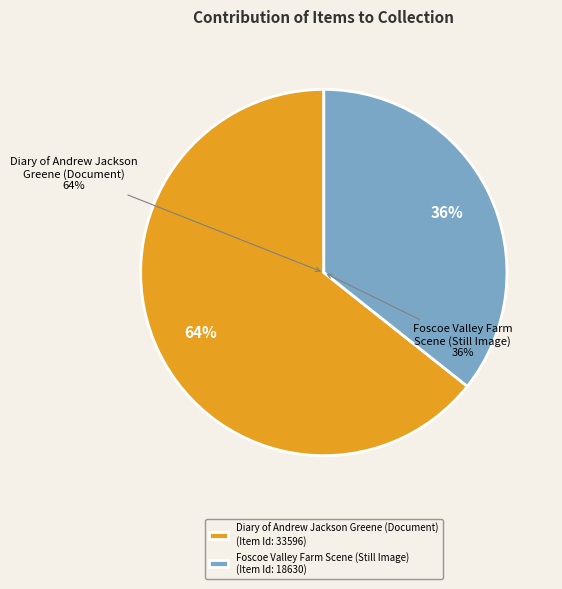

Count the number of slices in the pie.

2